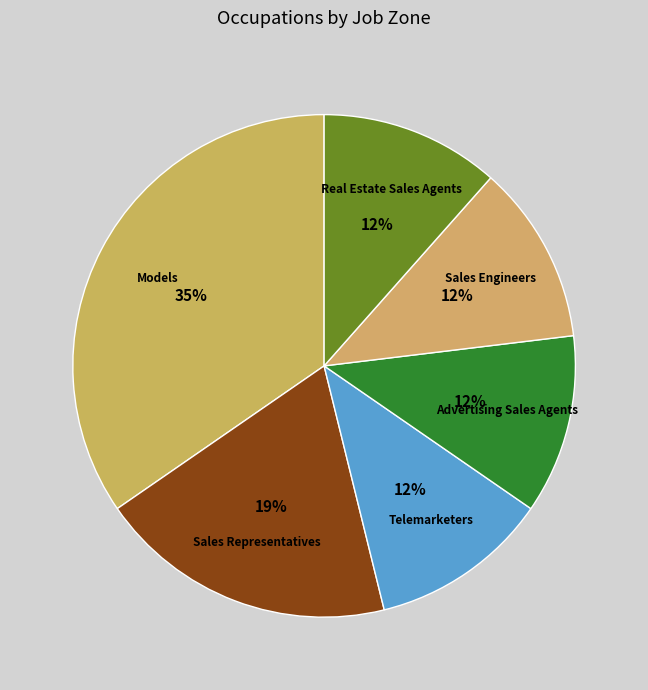

Which slice is the largest?

Models